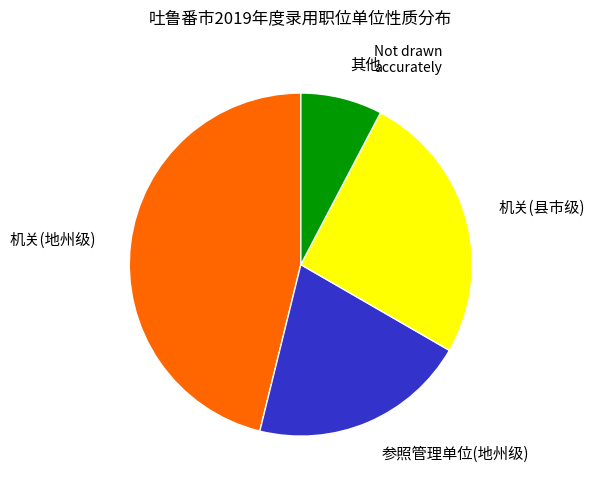

Does 其他 represent more than half of the total?

No